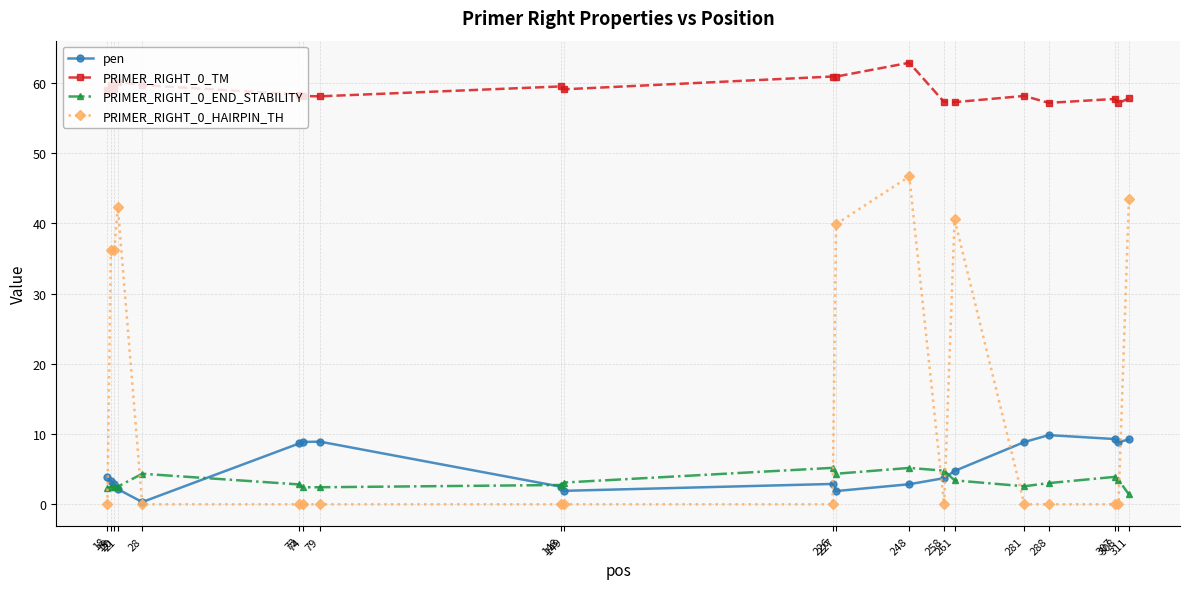

Which series has the largest total across all categories?

PRIMER_RIGHT_0_TM